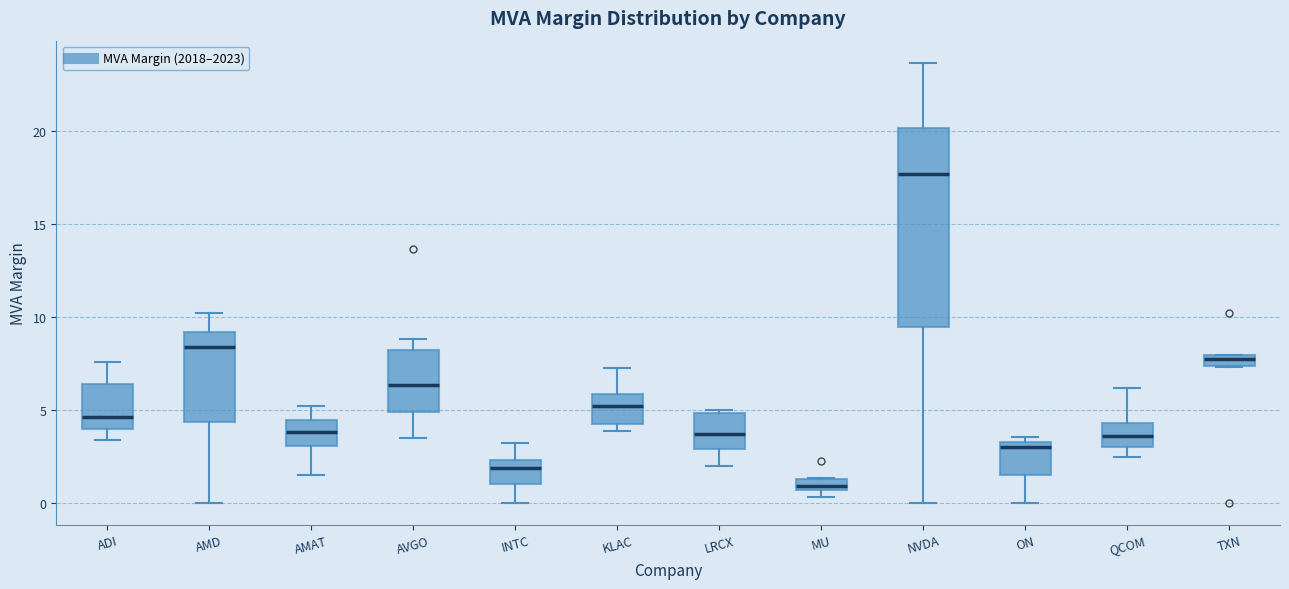

Where does the median line of the box for KLAC sit on the y-axis? The values are not printed on the chart, so give them approximately, as read against the axis.

5.0